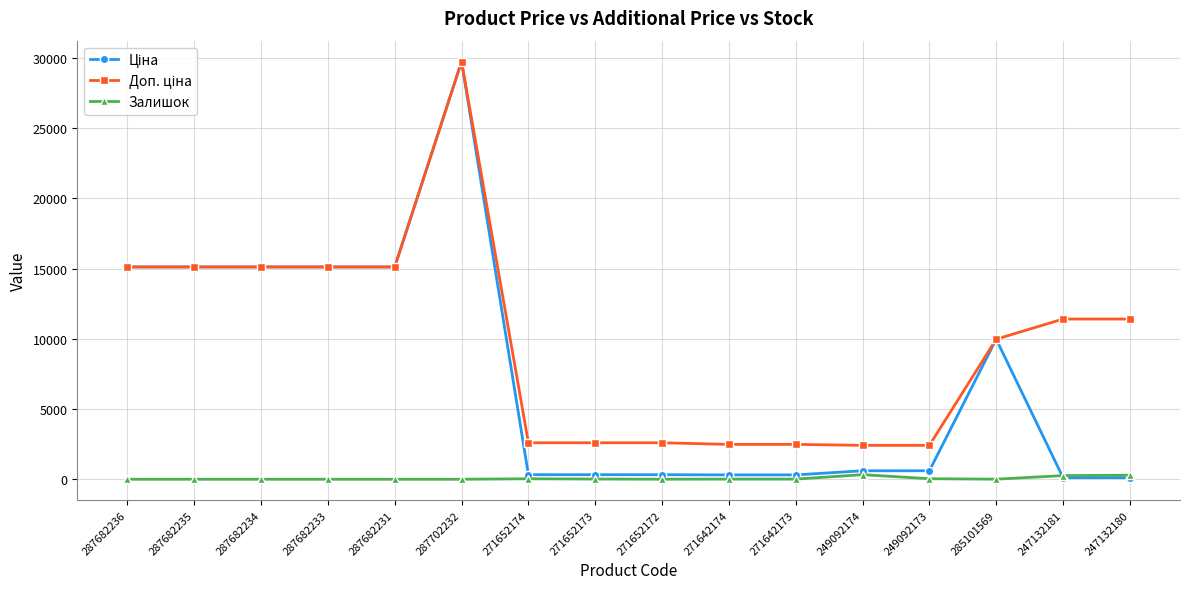

At which category is the sum across all series the highest?

287702232